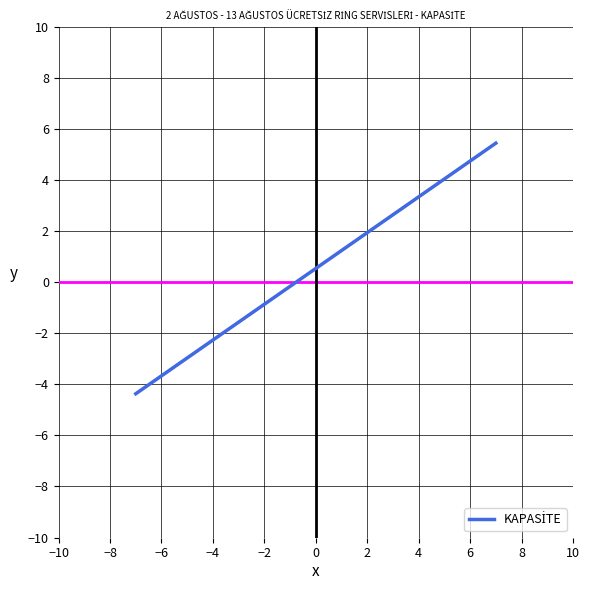

True or false: the data has more than 0 interior local peaks.

False